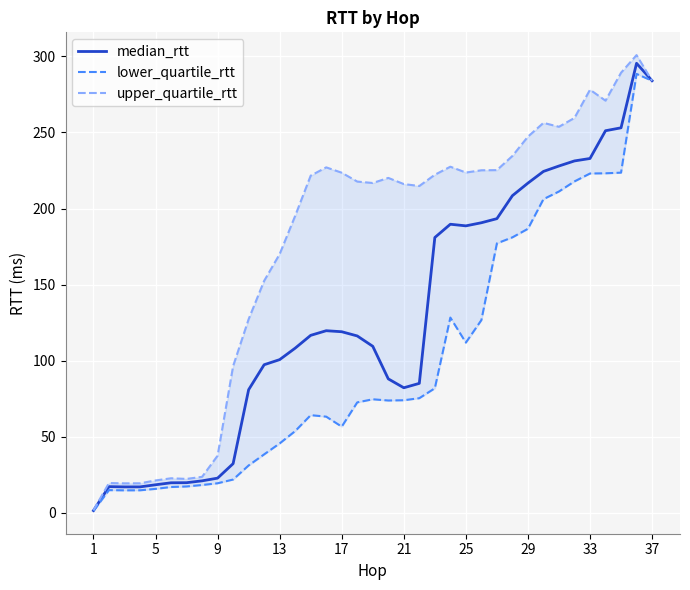

The median_rtt series shows 25.1 at 21. True or false?

False